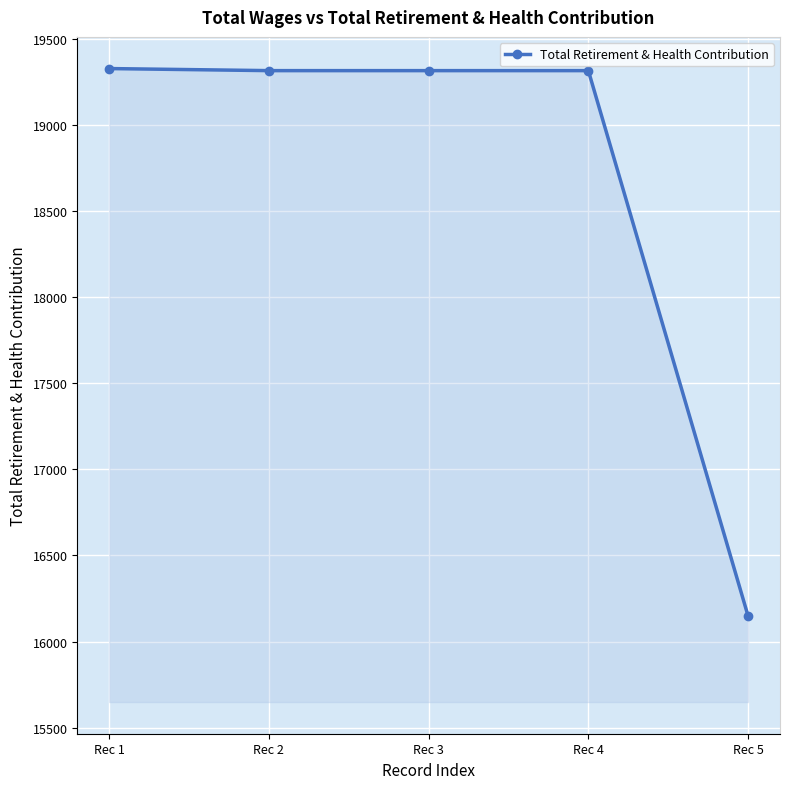

What is the maximum value shown in the chart?

19326